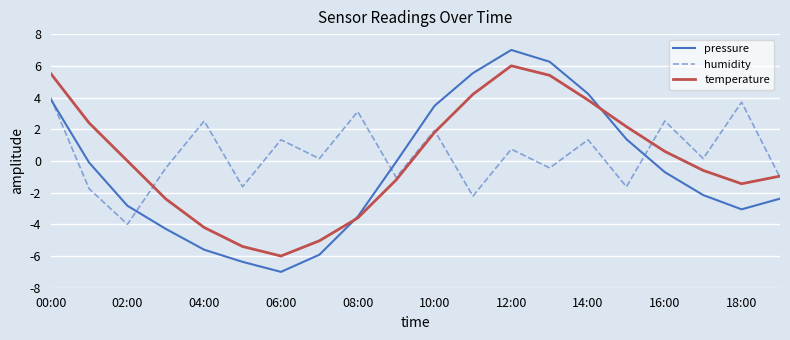

Which series has the widest spread of values?

pressure